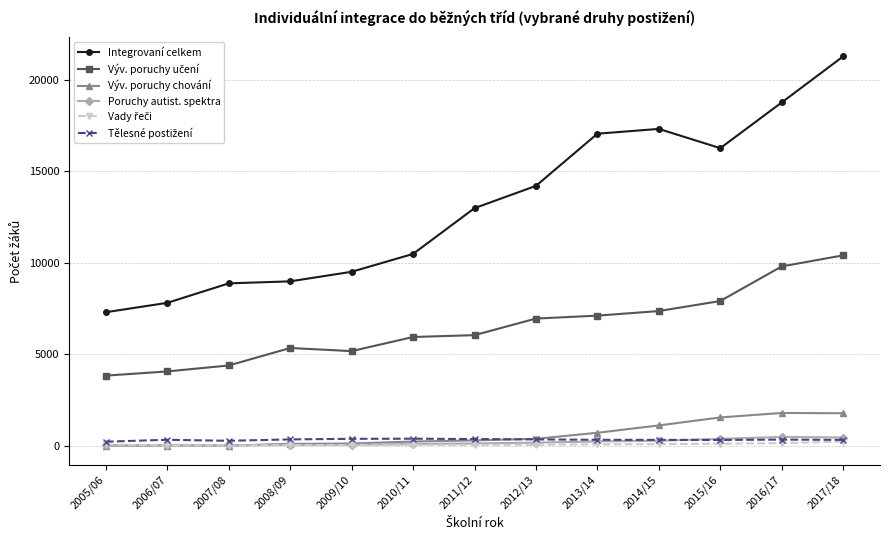

What is the maximum value shown in the chart?

21283